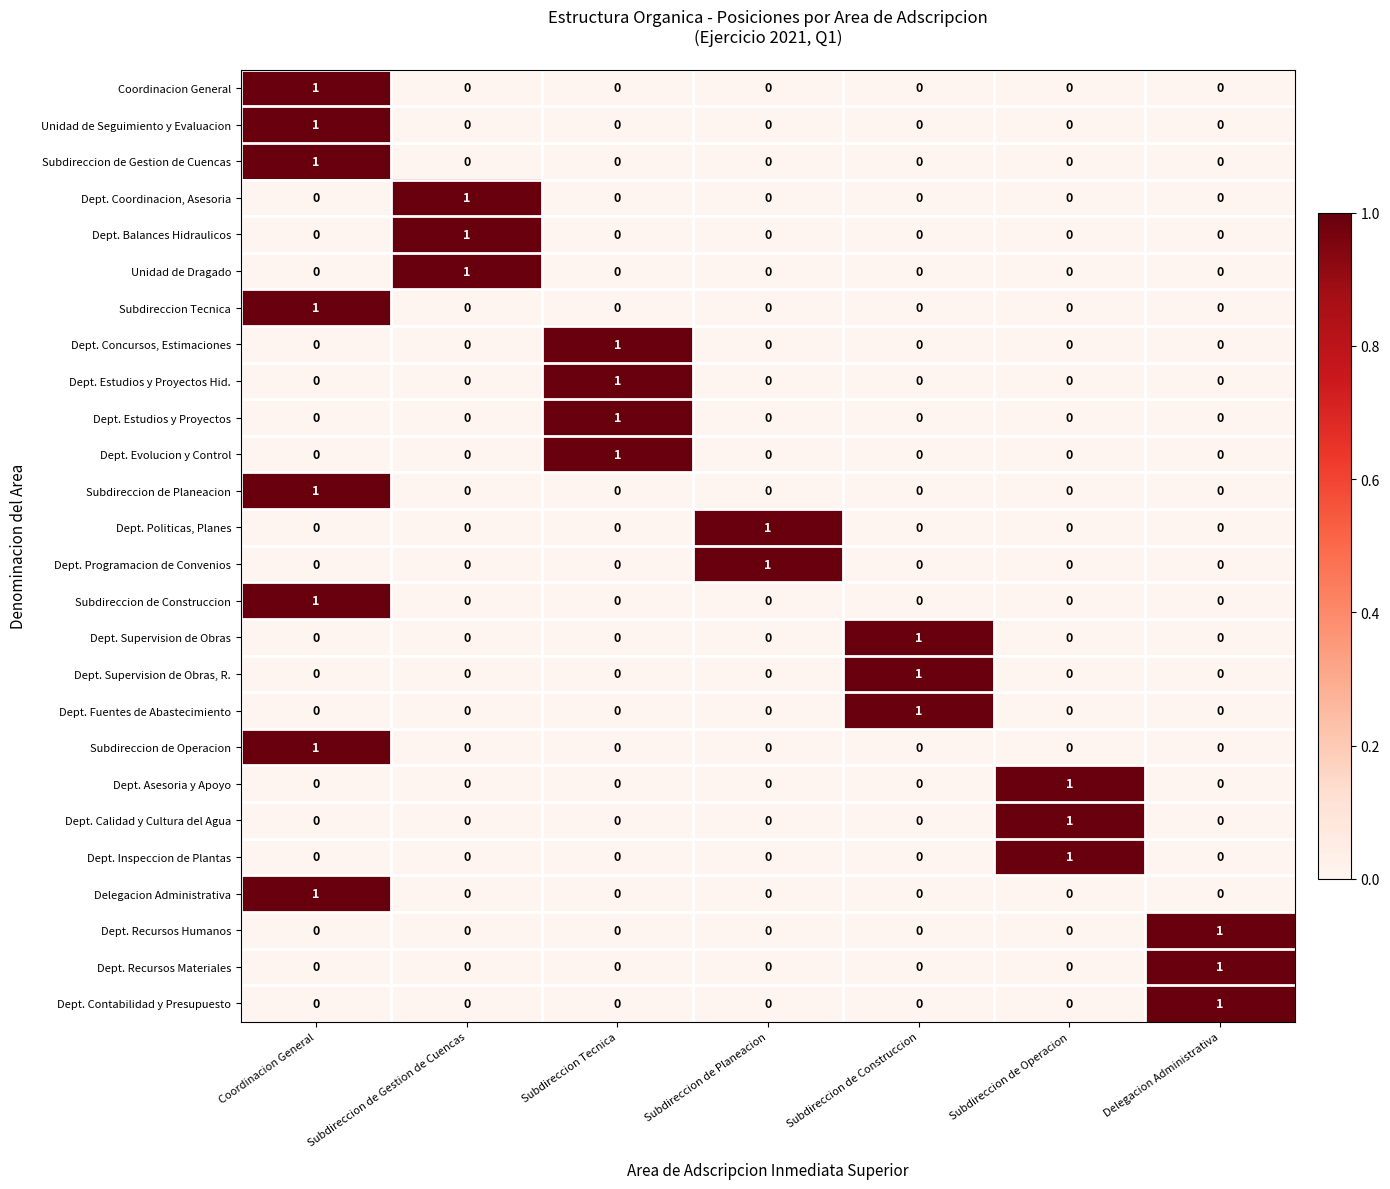

At which category is the sum across all series the highest?

Coordinacion General